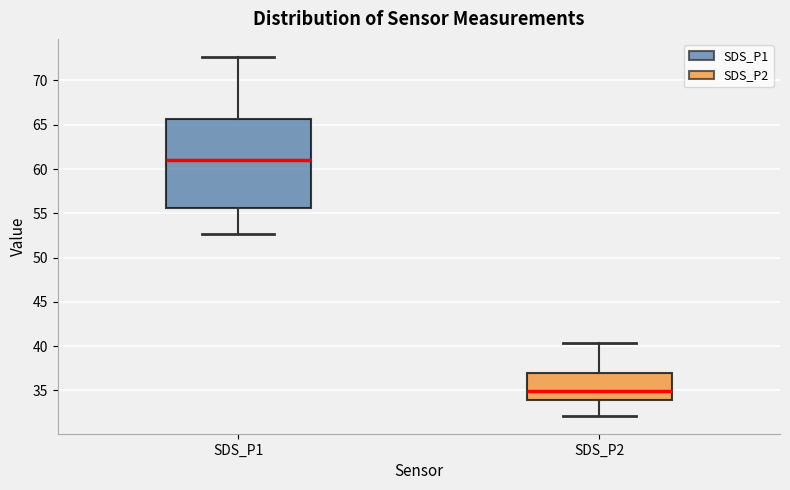

Reading left to right, transcribe this box plot: for each box, give where its median line is, the range the box spans, and where its two whiskers end, as read against the y-axis. The values are not printed on the chart, so give them approximately, as read against the axis.

SDS_P1: median 61.0, box 55.5 to 65.5, whiskers 52.5 to 72.5
SDS_P2: median 35.0, box 34.0 to 37.0, whiskers 32.0 to 40.5